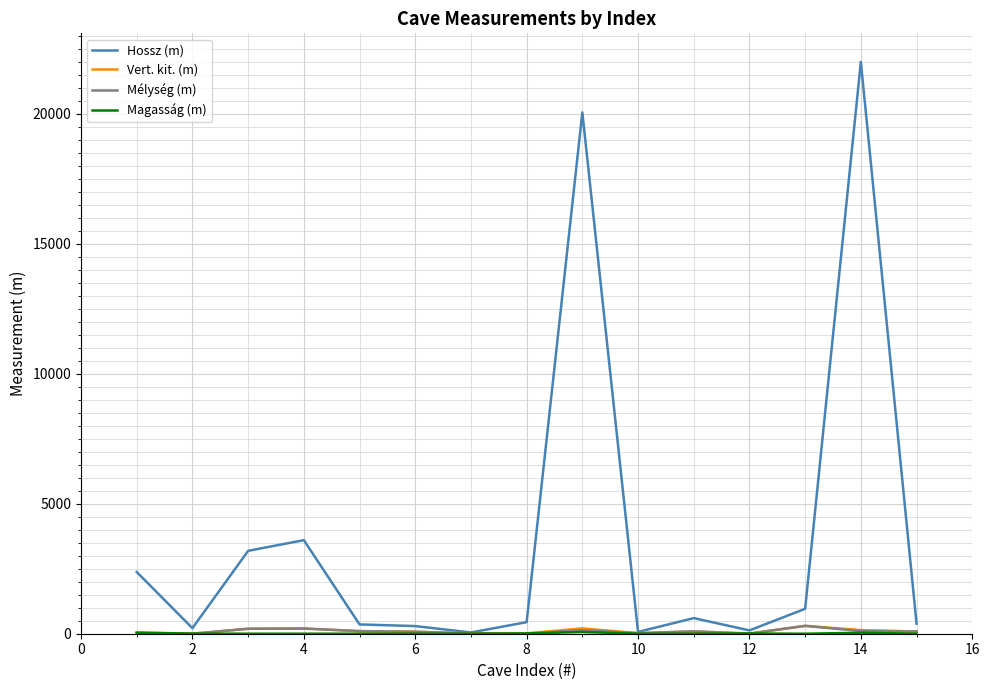

Which series has the largest total across all categories?

Hossz (m)